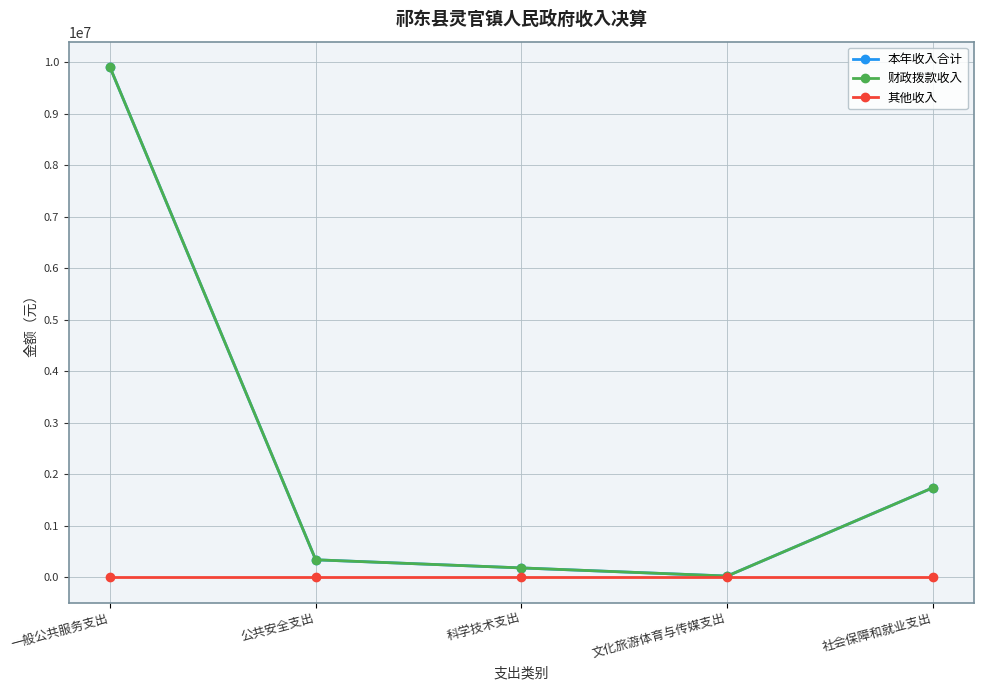

Where does the 本年收入合计 series first go above 336000?

一般公共服务支出